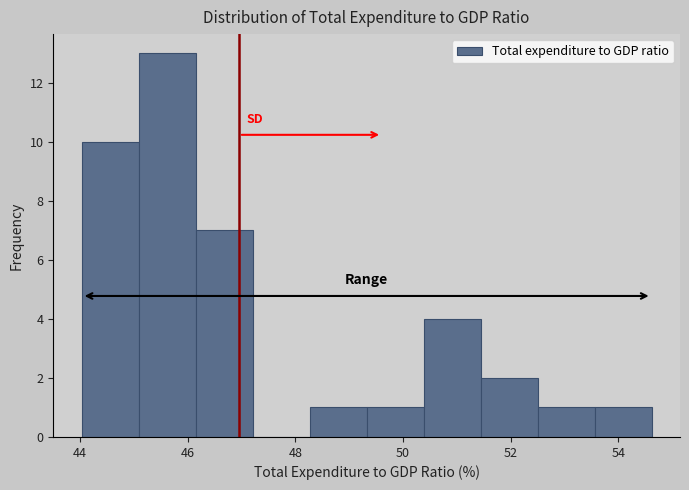

Reading left to right, transcribe this chart: for each bar, give the range it covers on the x-axis and its height. Neither the bar edges nor the heights are printed on the chart, so give them approximately, as read against the axes.

44.0 to 45.0: 10
45.0 to 46.2: 13
46.2 to 47.2: 7
47.2 to 48.2: 0
48.2 to 49.4: 1
49.4 to 50.4: 1
50.4 to 51.4: 4
51.4 to 52.4: 2
52.4 to 53.6: 1
53.6 to 54.6: 1